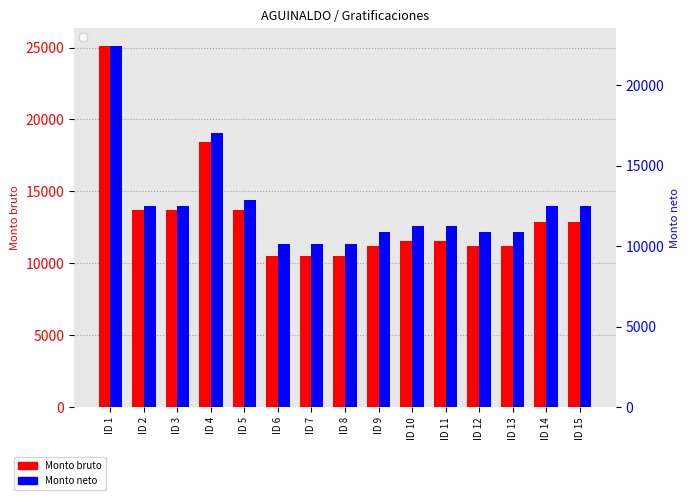

Are the bars horizontal?

No